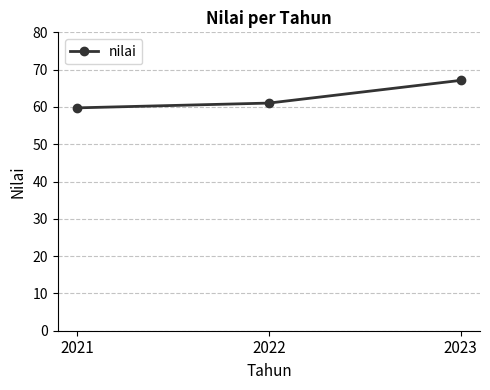

What is the difference between the maximum and minimum values?

7.4